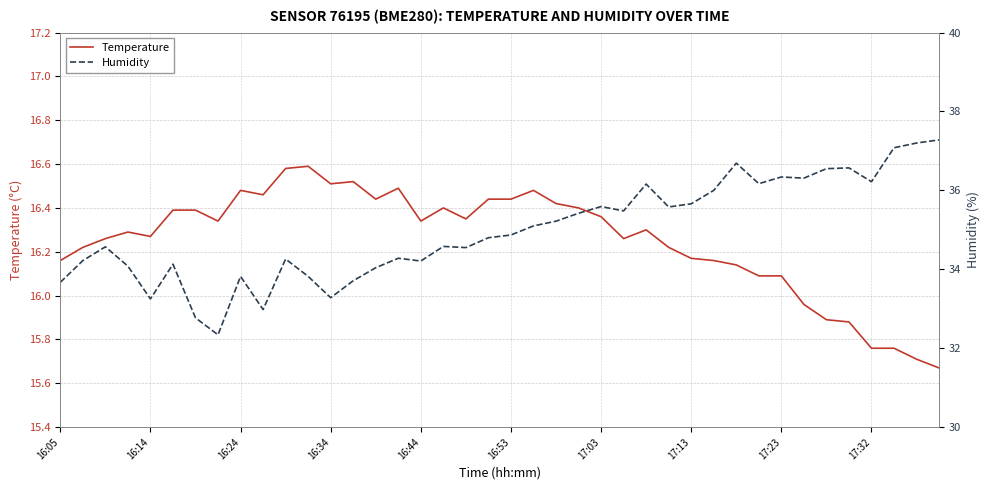

True or false: Humidity and Temperature cross at least once.

False